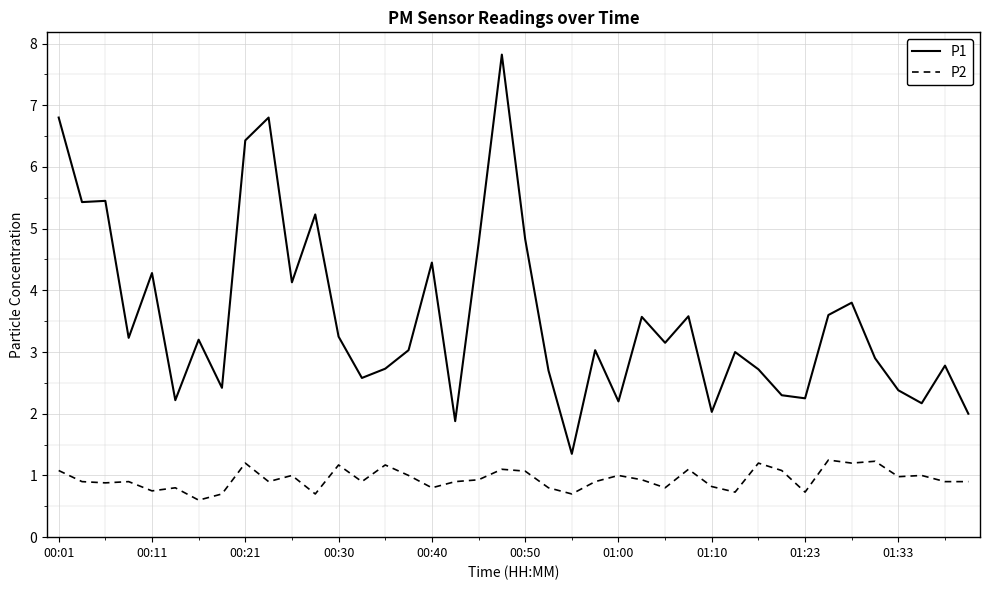

What is the difference between the maximum and minimum values in the P1 series?

6.5